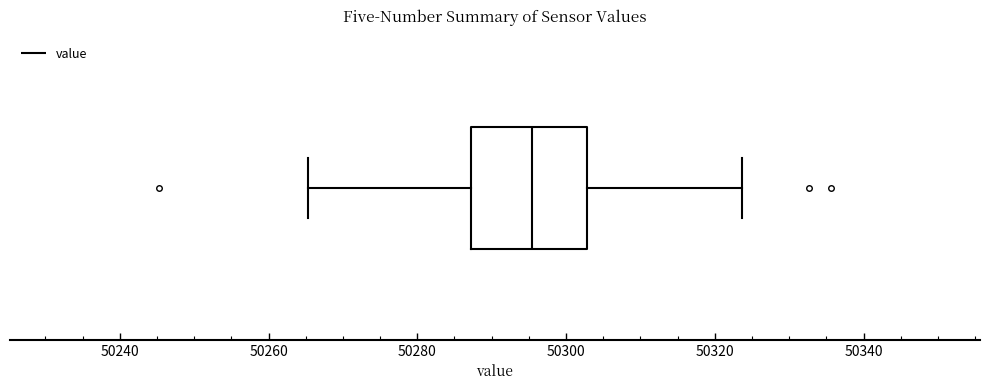

Transcribe this box plot: give where the median line is, the range the box spans, and where the two whiskers end, as read against the x-axis. The values are not printed on the chart, so give them approximately, as read against the axis.

median 50296, box 50288 to 50302, whiskers 50266 to 50324